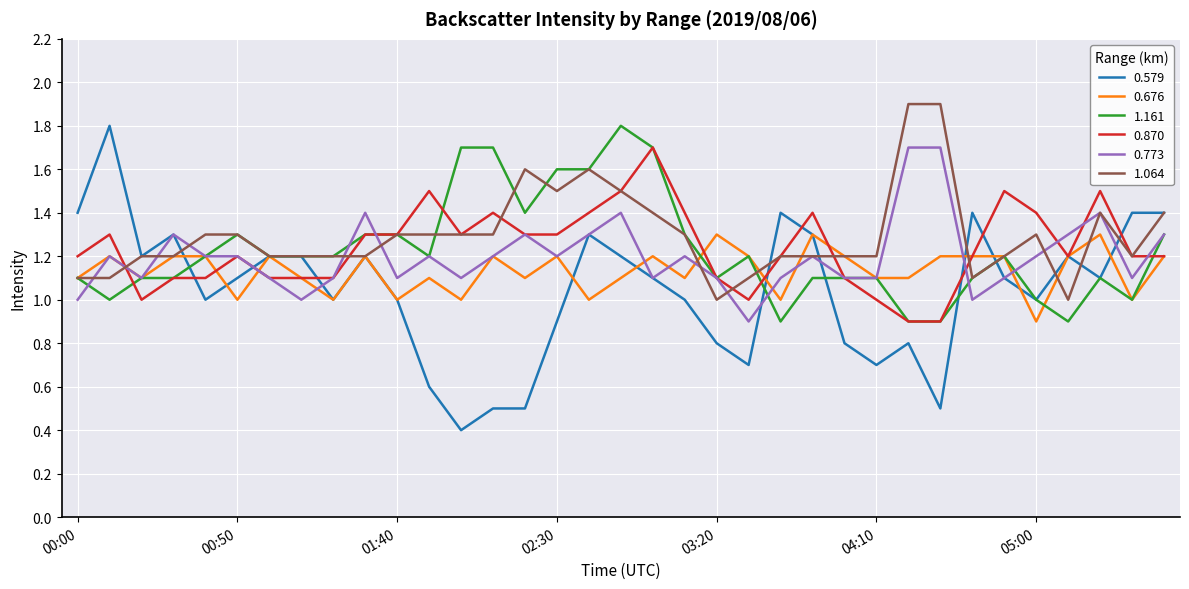

Which series has the widest spread of values?

0.579